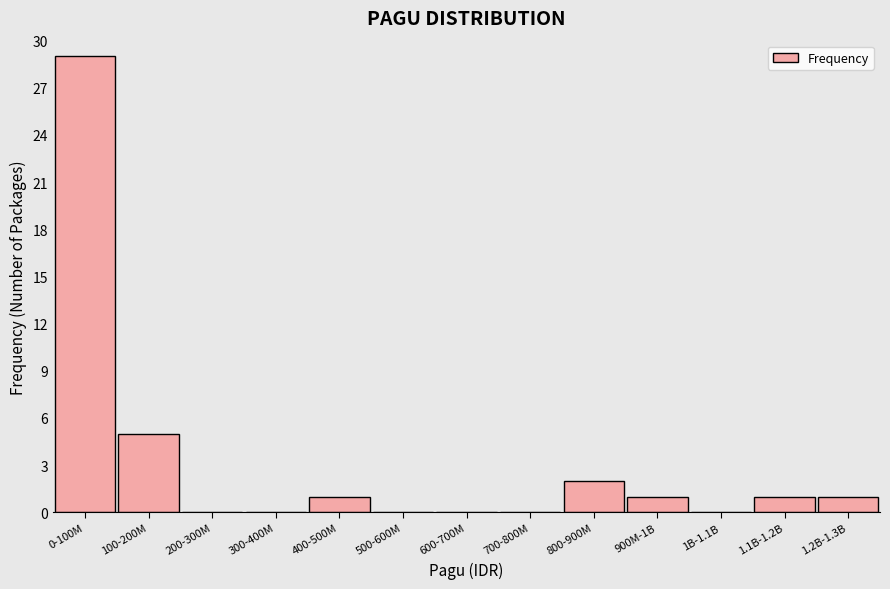

Reading left to right, list all the values displayed in this chart.

0-100M=29	100-200M=5	200-300M=0	300-400M=0	400-500M=1	500-600M=0	600-700M=0	700-800M=0	800-900M=2	900M-1B=1	1B-1.1B=0	1.1B-1.2B=1	1.2B-1.3B=1